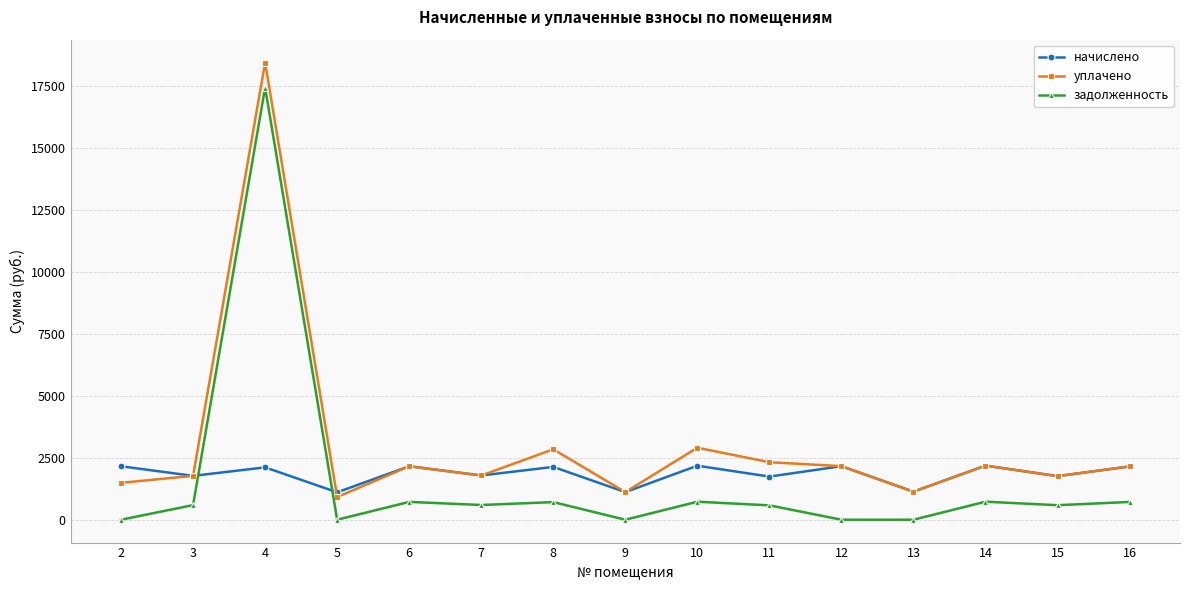

List the series in order of their peak value, highest first.

уплачено, задолженность, начислено